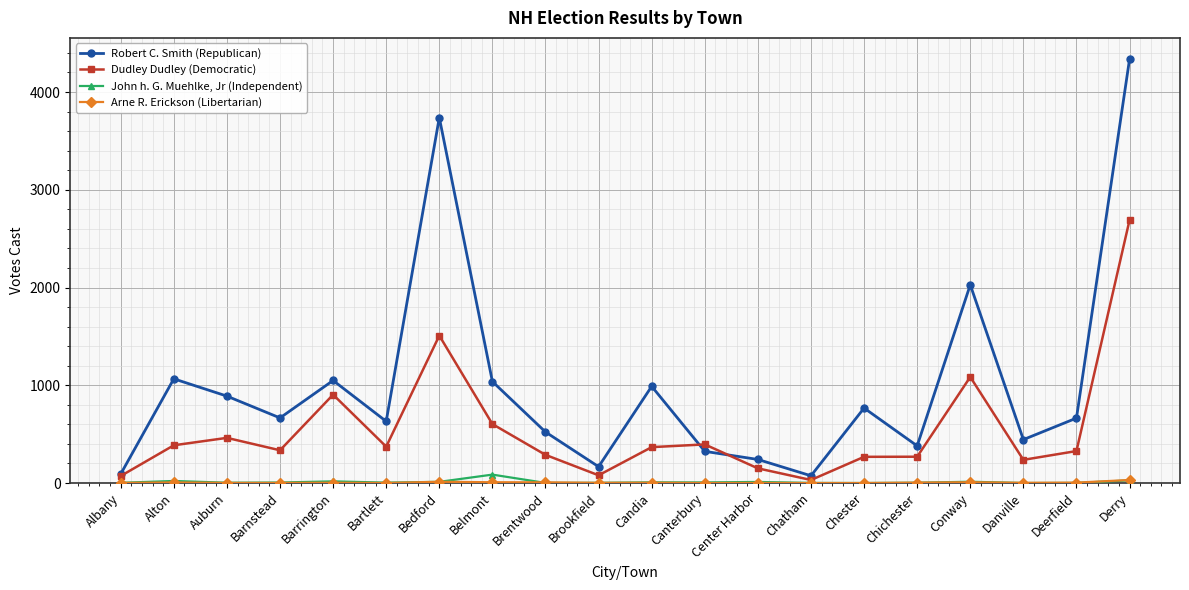

At how many categories does at least one series exceed 1013?

6